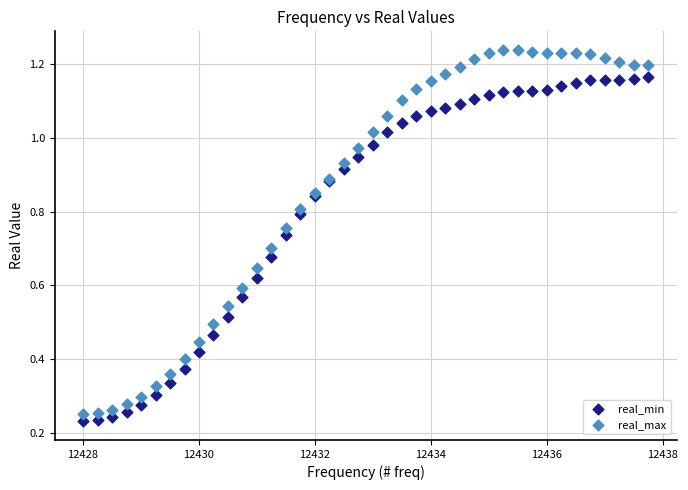

Which series contains the highest Y value?

real_max